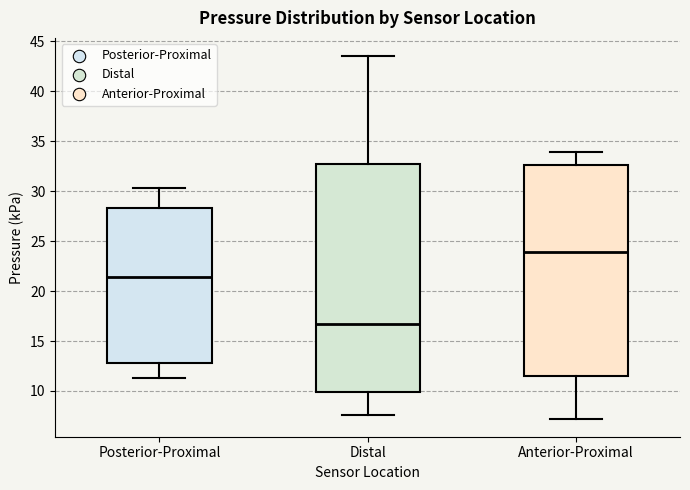

Where does the lower whisker of the box for Posterior-Proximal end on the y-axis? The values are not printed on the chart, so give them approximately, as read against the axis.

11.5